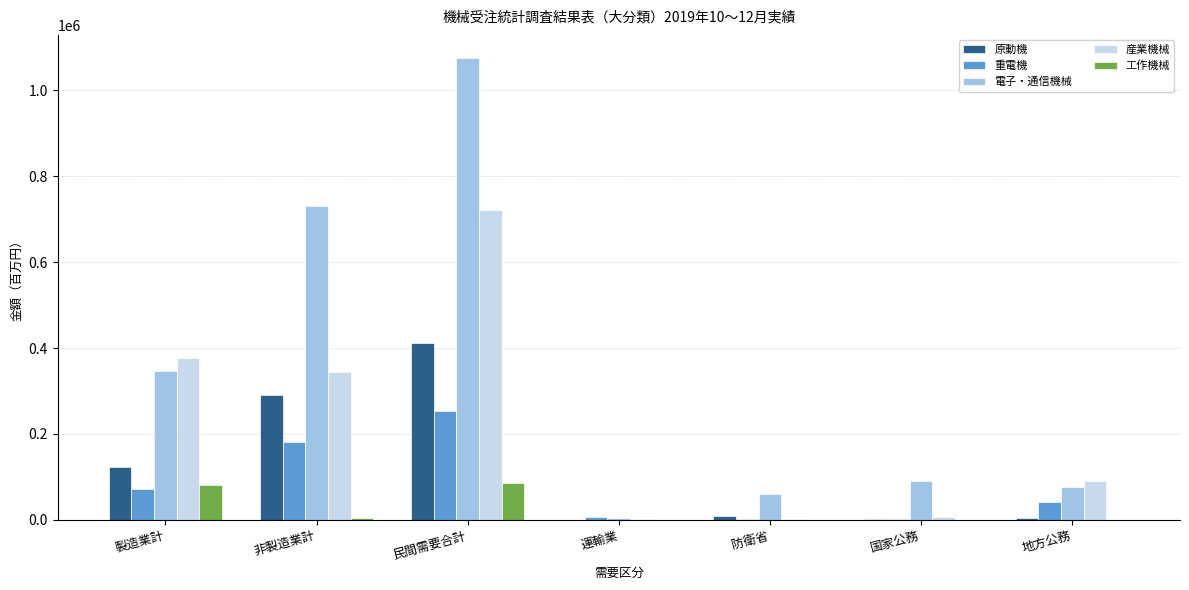

Is it true that 電子・通信機械 equals 76492 at 地方公務?

True